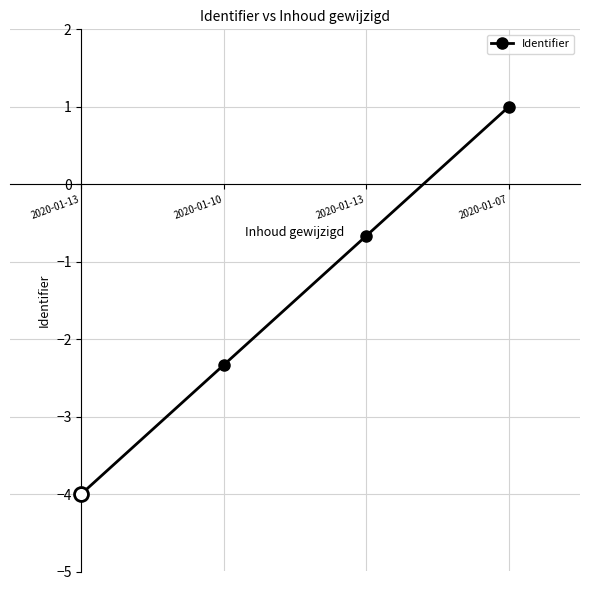

Count the number of data series in this chart.

1